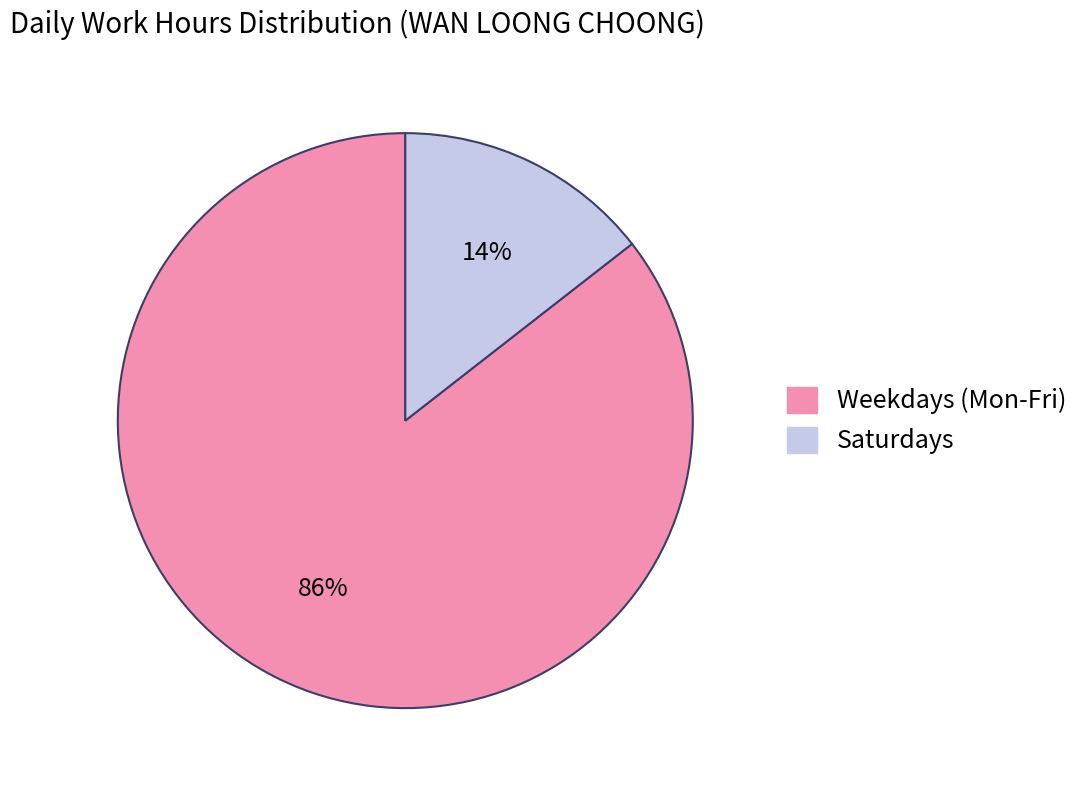

Is there a majority slice in this chart?

Yes